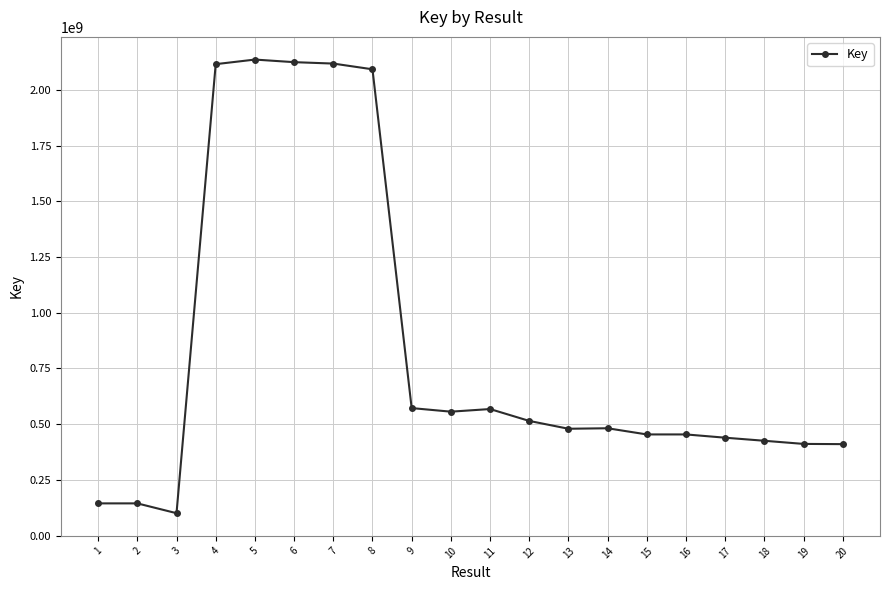

What is the value of the 16th point from the left?

453854031